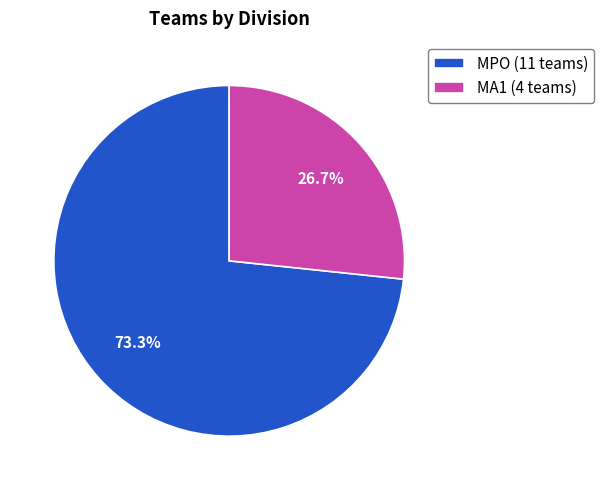

Between MA1 (4 teams) and MPO (11 teams), which is larger?

MPO (11 teams)